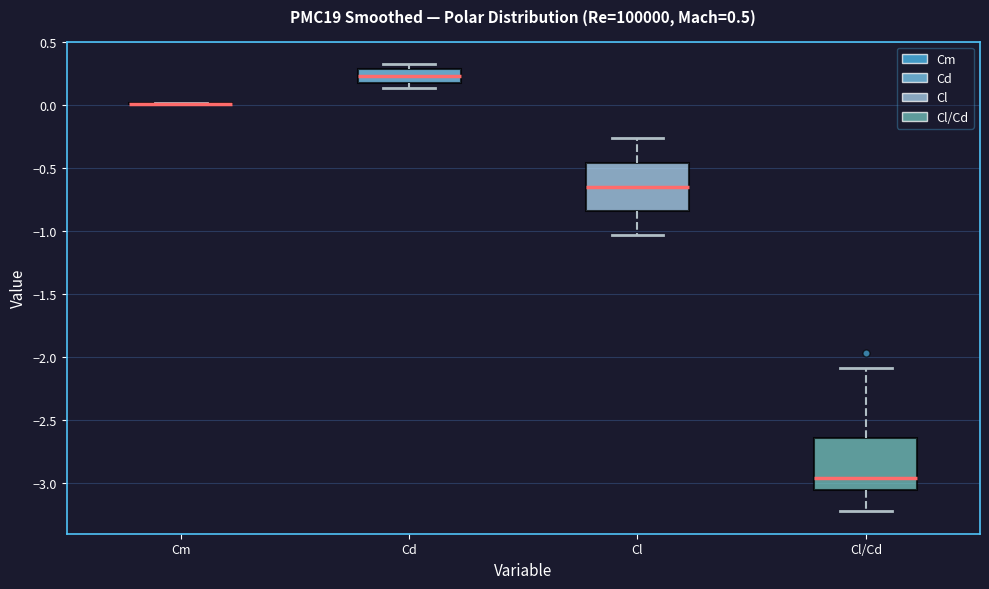

Where does the lower whisker of the box for Cl end on the y-axis? The values are not printed on the chart, so give them approximately, as read against the axis.

-1.05